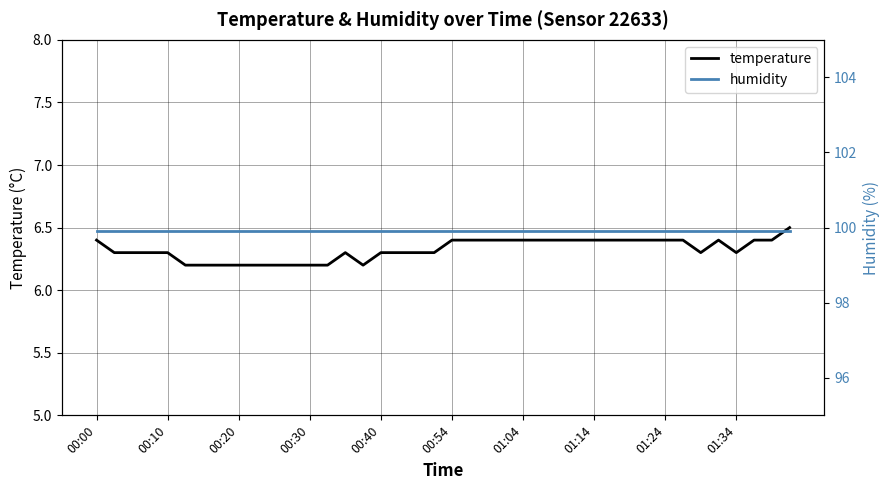

What is the total value across all series at 22?

106.3